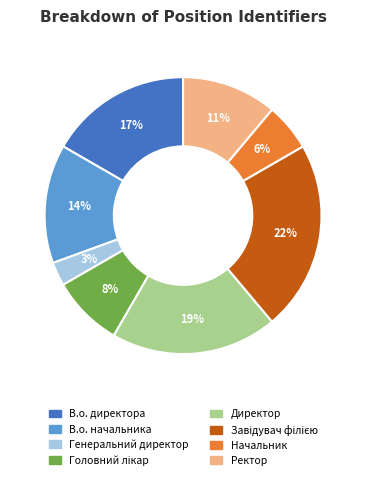

Which category has the smallest portion of the pie?

Генеральний директор